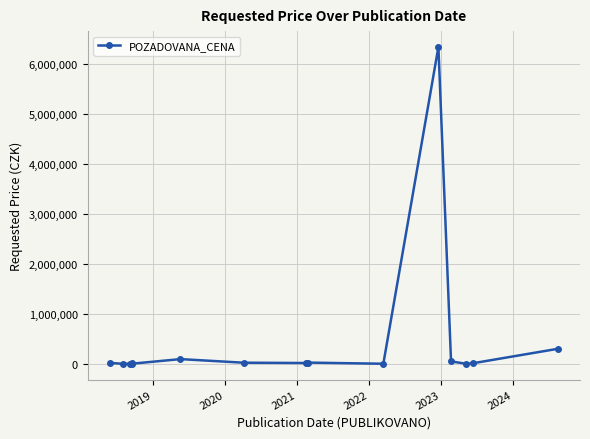

What is the maximum value shown in the chart?

6350000.0